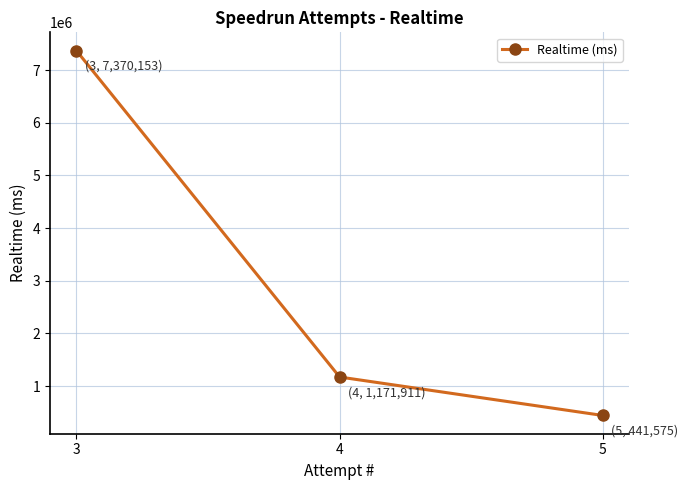

The value at 5 is 441575. True or false?

True